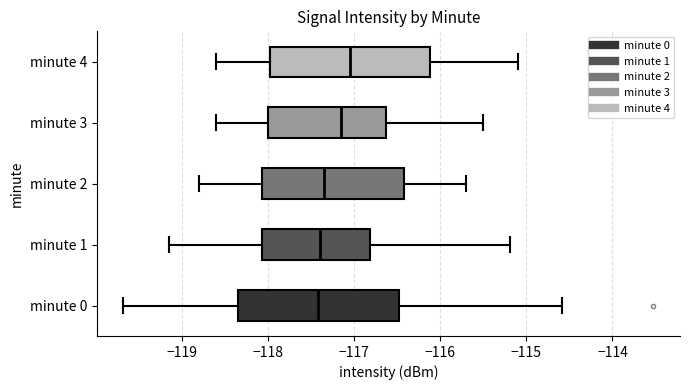

Reading bottom to top, transcribe this box plot: for each box, give where its median line is, the range the box spans, and where its two whiskers end, as read against the x-axis. The values are not printed on the chart, so give them approximately, as read against the axis.

minute 0: median -117.4, box -118.4 to -116.5, whiskers -119.7 to -114.6
minute 1: median -117.4, box -118.1 to -116.8, whiskers -119.1 to -115.2
minute 2: median -117.3, box -118.1 to -116.4, whiskers -118.8 to -115.7
minute 3: median -117.1, box -118.0 to -116.6, whiskers -118.6 to -115.5
minute 4: median -117.0, box -118.0 to -116.1, whiskers -118.6 to -115.1